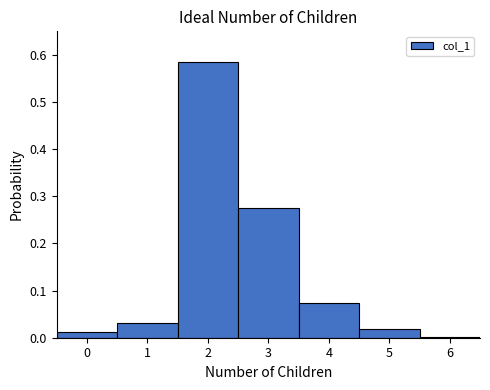

Reading left to right, list every bar in this chart as the range it spans on the x-axis followed by its height. The values are not printed on the chart, so give them approximately, as read against the axis.

-0.5 to 0.5: 0.01
0.5 to 1.5: 0.03
1.5 to 2.5: 0.59
2.5 to 3.5: 0.27
3.5 to 4.5: 0.07
4.5 to 5.5: 0.02
5.5 to 6.5: under 0.01